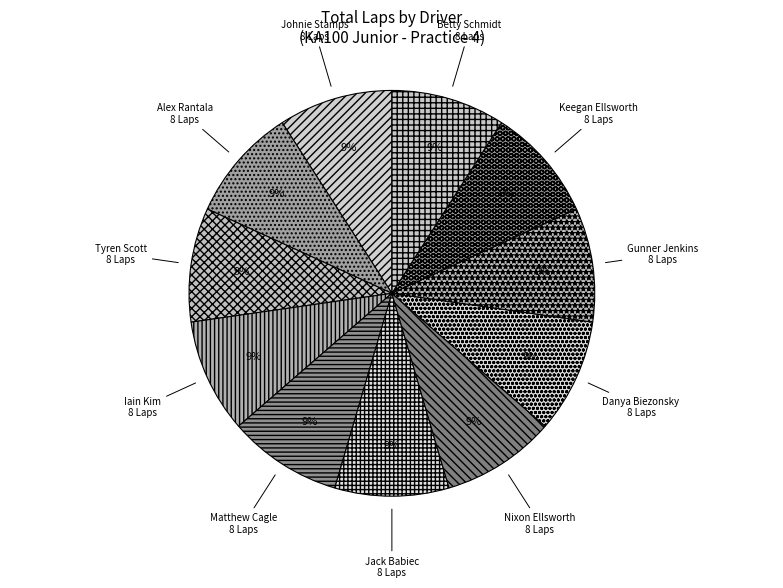

What percentage is the Tyren Scott slice, to the nearest percent?

9%